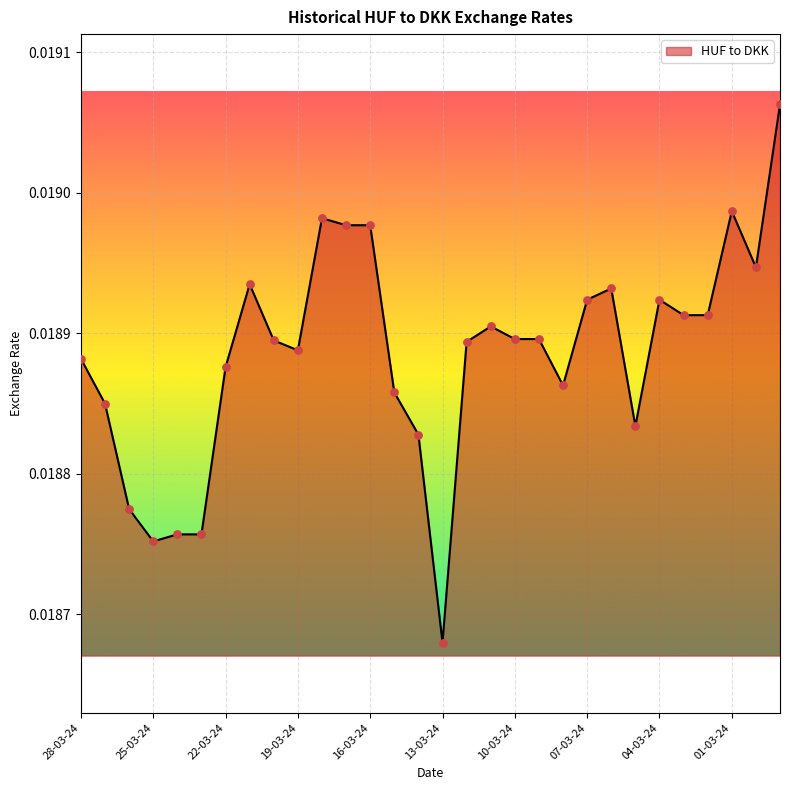

How many lines are shown in the chart?

1